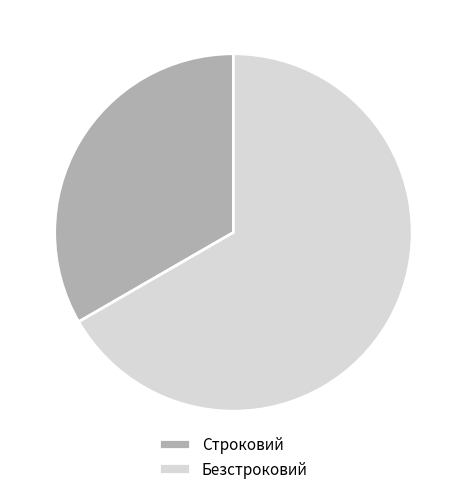

Combined, do Строковий and Безстроковий account for over 50%?

Yes